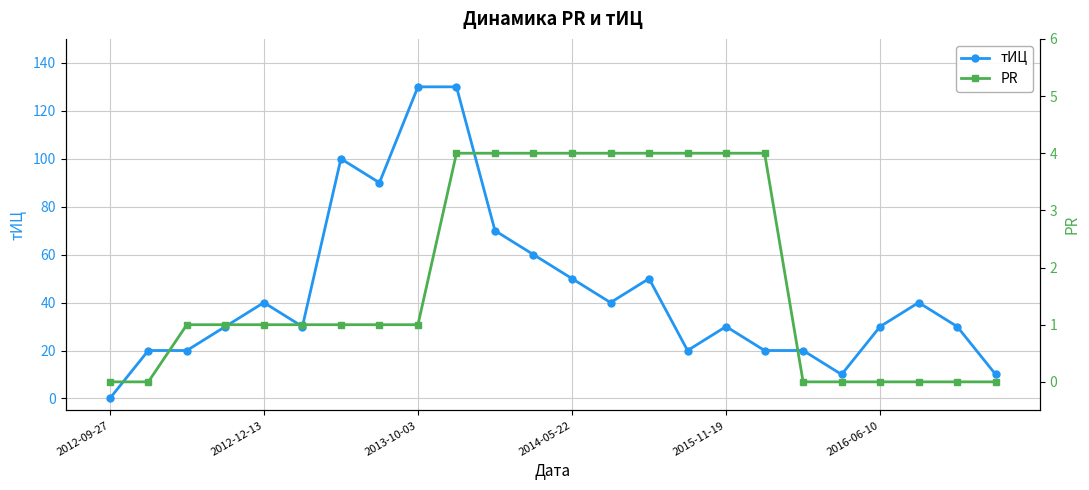

Which category has the lowest value in the тИЦ series?

2012-09-27